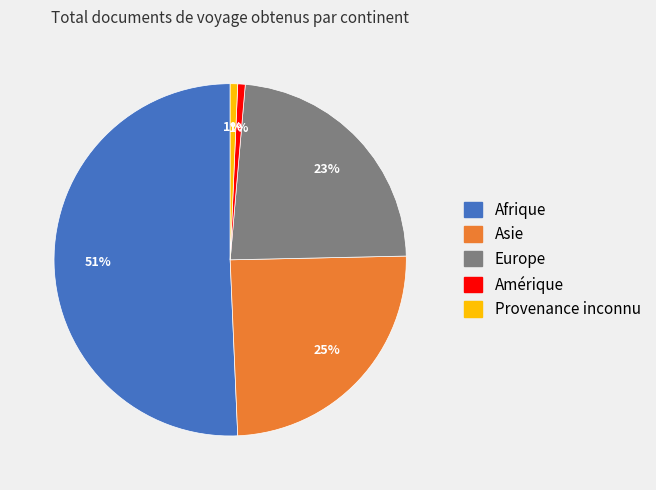

The Provenance inconnu slice represents 11% of the pie. True or false?

False